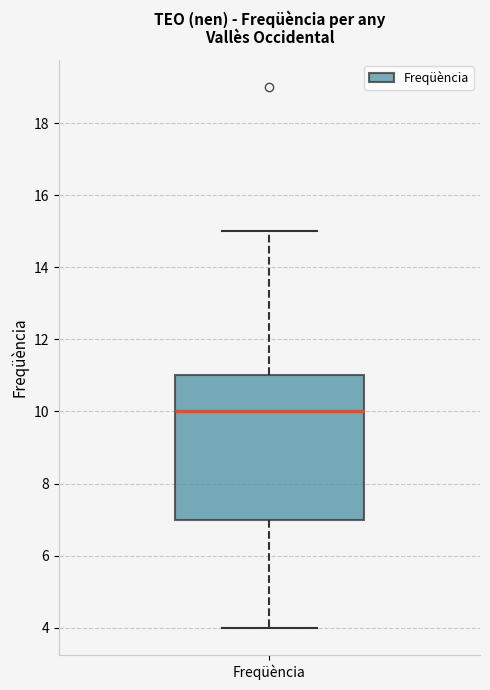

Where does the lower whisker of the box for Freqüència end on the y-axis? The values are not printed on the chart, so give them approximately, as read against the axis.

4